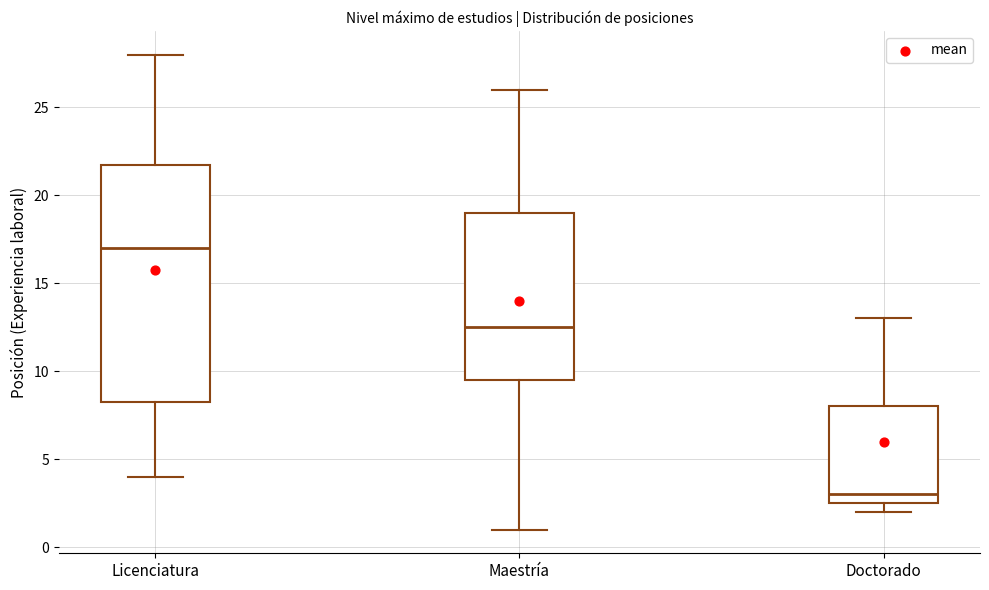

Which box's median line is the highest?

Licenciatura